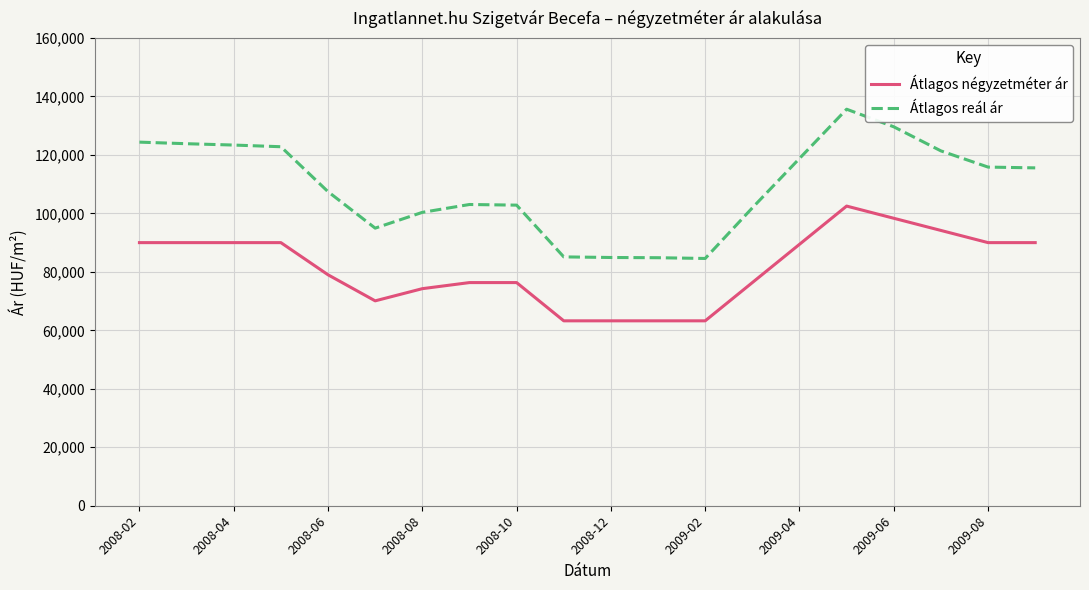

True or false: Átlagos reál ár and Átlagos négyzetméter ár intersect in this chart.

False